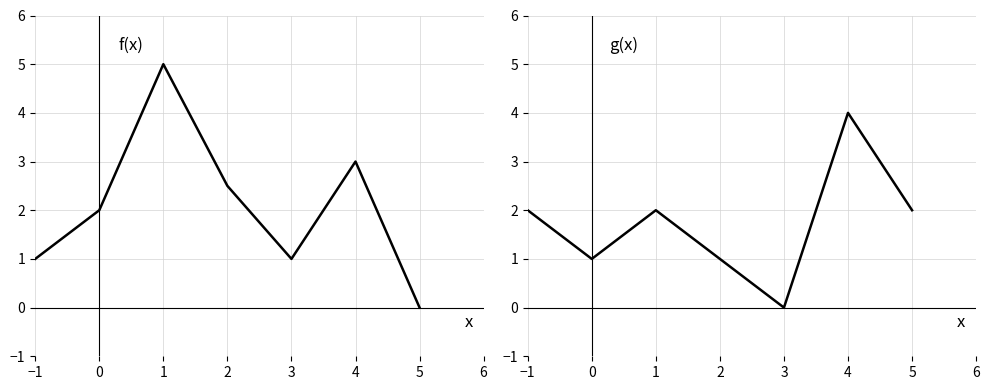

At which category is the sum across all series the highest?

1